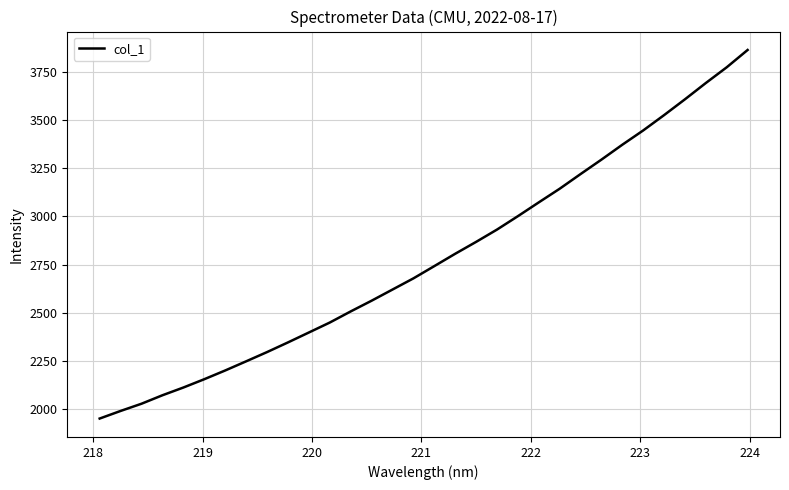

What is the smallest value displayed?

1950.3